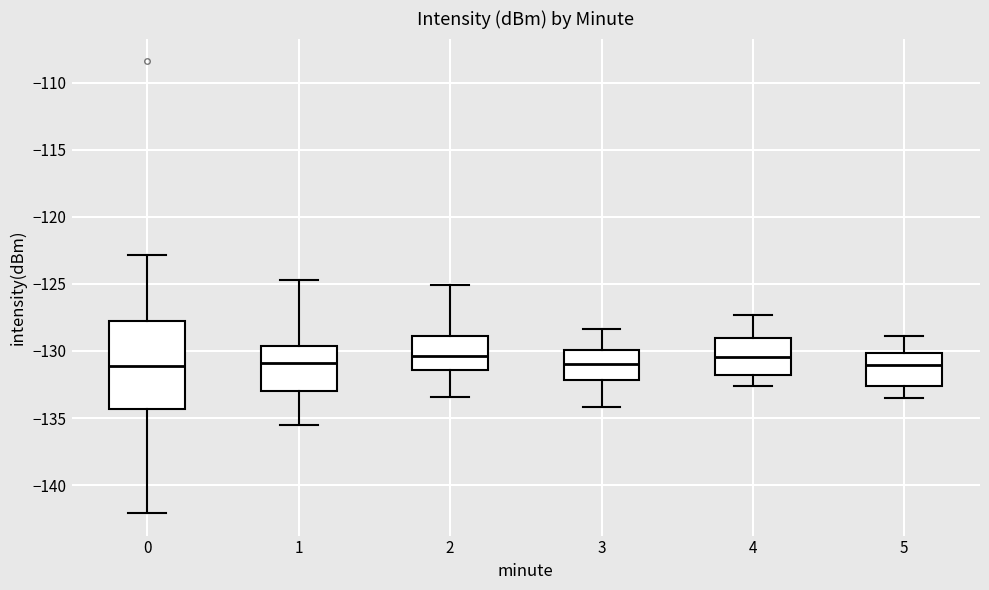

Where is the lower edge of the box at x = 3 on the y-axis? The values are not printed on the chart, so give them approximately, as read against the axis.

-132.0